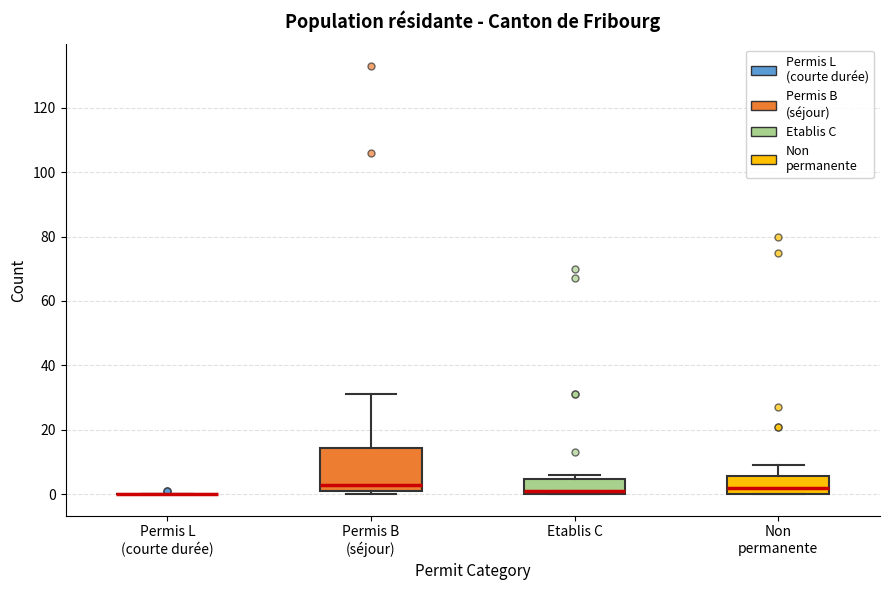

Reading left to right, read every box against the y-axis: the position of its median line, the range the box covers, and the ends of its whiskers. The values are not printed on the chart, so give them approximately, as read against the axis.

Permis L (courte durée): box collapsed to a line at 0, whiskers 0 to 0
Permis B (séjour): median 4, box 2 to 14, whiskers 0 to 32
Etablis C: median 2, box 0 to 4, whiskers 0 to 6
Non permanente: median 2, box 0 to 6, whiskers 0 to 10